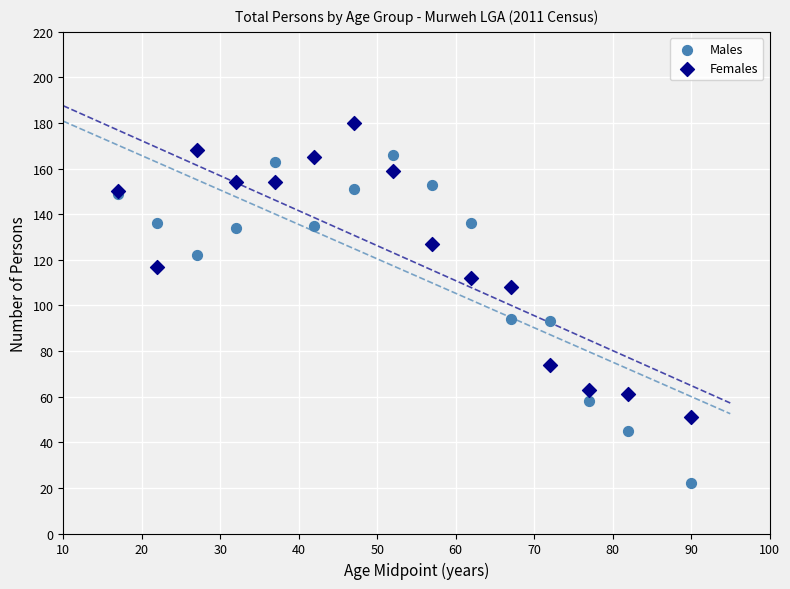

Which series contains the highest Y value?

Females